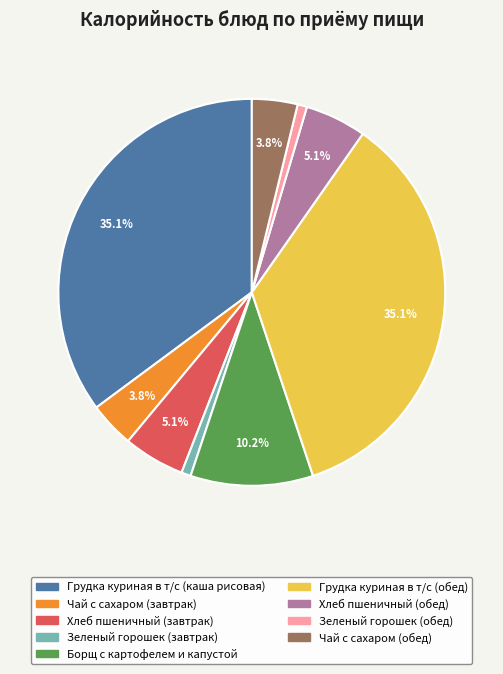

Do Хлеб пшеничный (завтрак) and Грудка куриная в т/с (каша рисовая) together represent more than half of the pie?

No